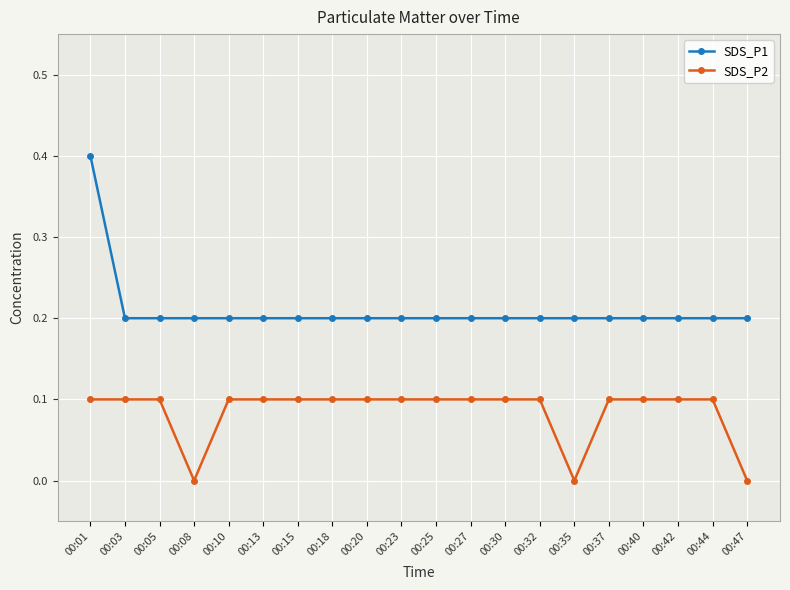

What are all the series names shown in the legend?

SDS_P1, SDS_P2